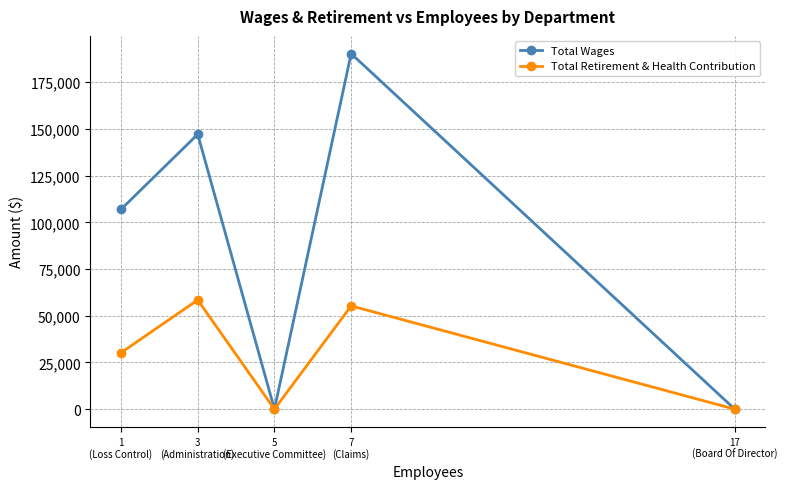

Reading left to right, what are all the values shown in this chart?

Total Wages: 106951	147122	0	190278	0
Total Retirement & Health Contribution: 30201	58451	0	55280	0